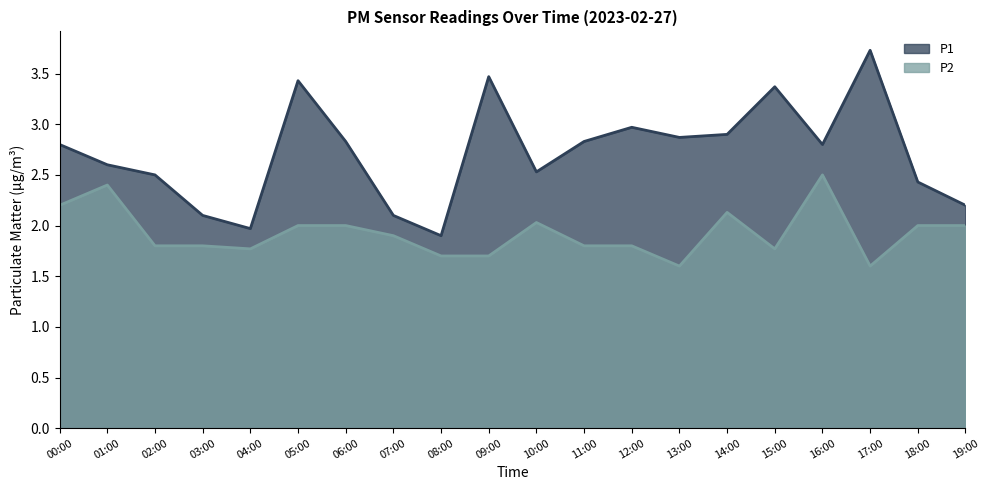

At which label is P2 closest to 2?

05:00